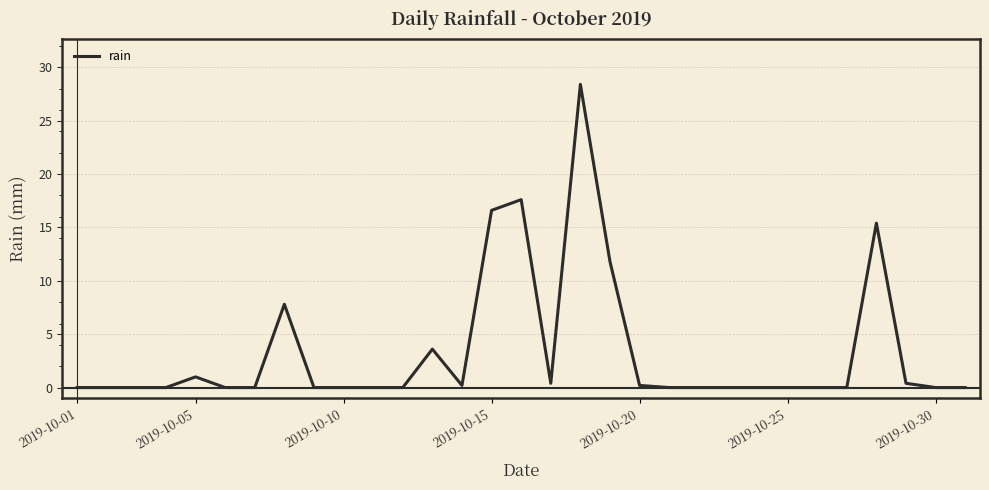

Reading right to left, extract all data points from this chart.

0.0	0.0	0.4	15.4	0.0	0.0	0.0	0.0	0.0	0.0	0.0	0.2	11.8	28.4	0.4	17.6	16.6	0.2	3.6	0.0	0.0	0.0	0.0	7.8	0.0	0.0	1.0	0.0	0.0	0.0	0.0